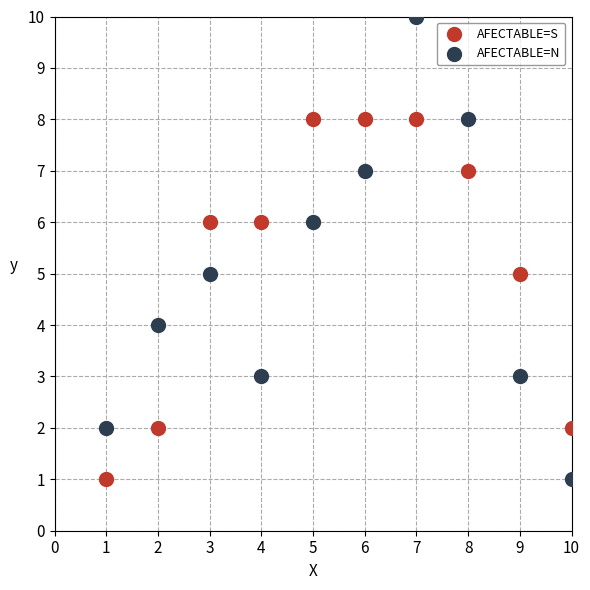

What is the X range (max minus min) for the scatter plot?

9